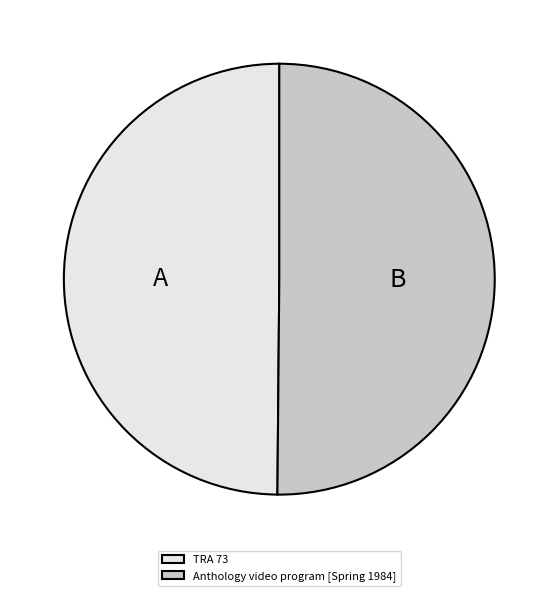

Is it true that Anthology video program [Spring 1984] is 36% of the pie?

False